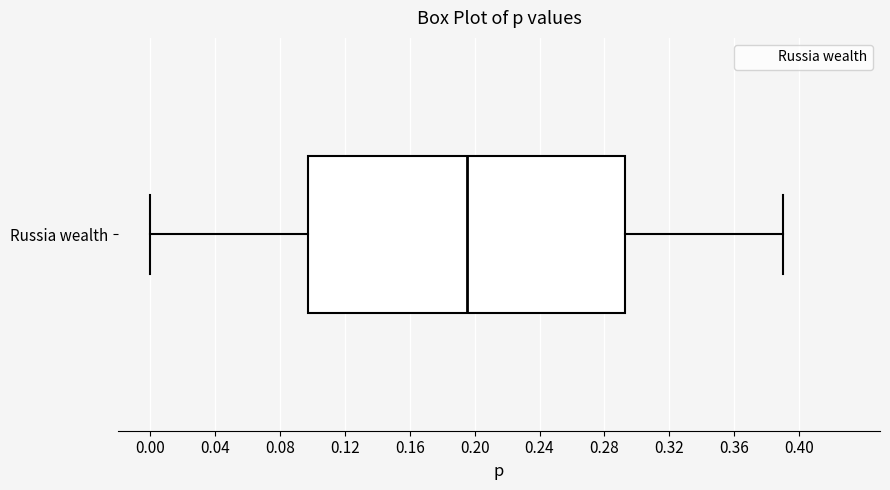

Transcribe this box plot: give where the median line is, the range the box spans, and where the two whiskers end, as read against the x-axis. The values are not printed on the chart, so give them approximately, as read against the axis.

median 0.195, box 0.100 to 0.295, whiskers 0.000 to 0.390